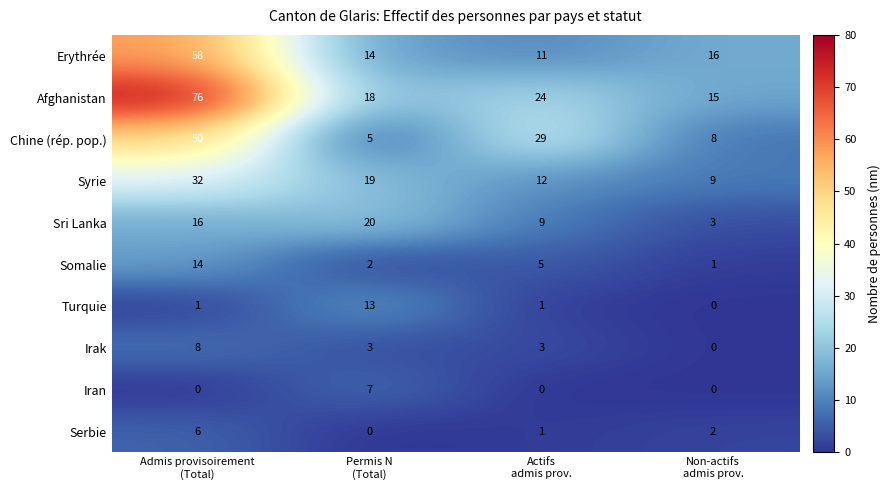

How many distinct data groups are displayed?

10